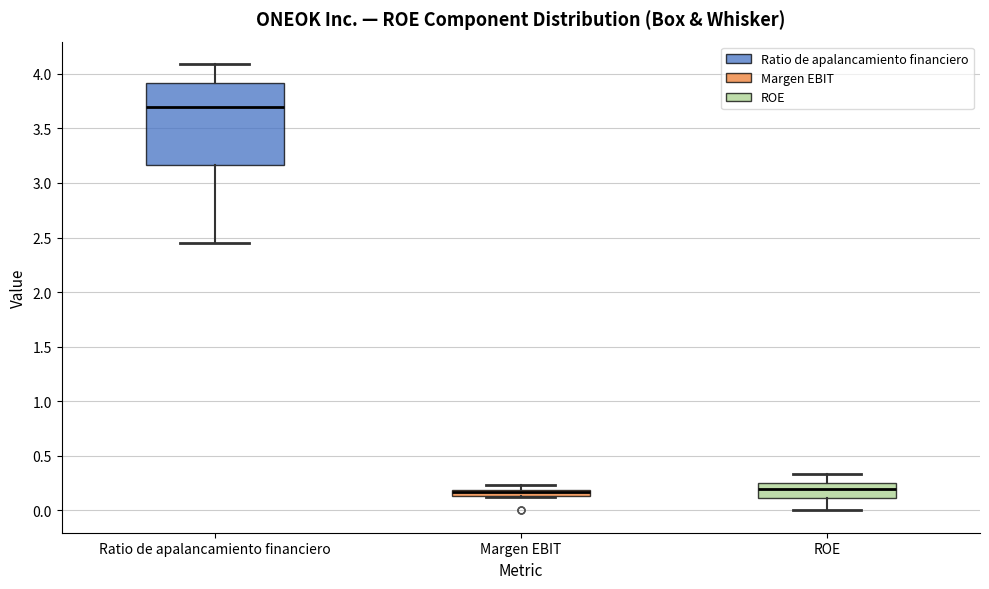

Where is the upper edge of the box for Margen EBIT on the y-axis? The values are not printed on the chart, so give them approximately, as read against the axis.

0.20